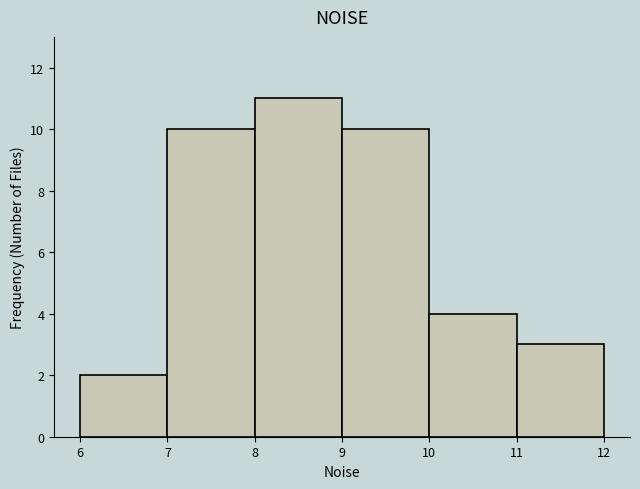

Which range on the x-axis has the tallest bar?

8 to 9